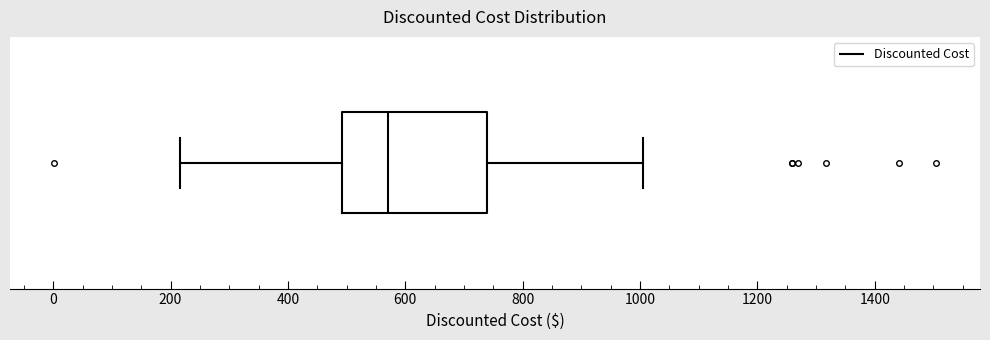

Transcribe this box plot: give where the median line is, the range the box spans, and where the two whiskers end, as read against the x-axis. The values are not printed on the chart, so give them approximately, as read against the axis.

median 580, box 500 to 740, whiskers 220 to 1000